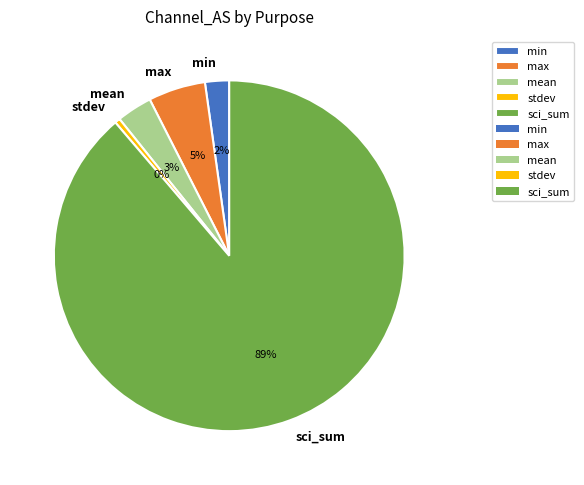

The max slice represents 5% of the pie. True or false?

True